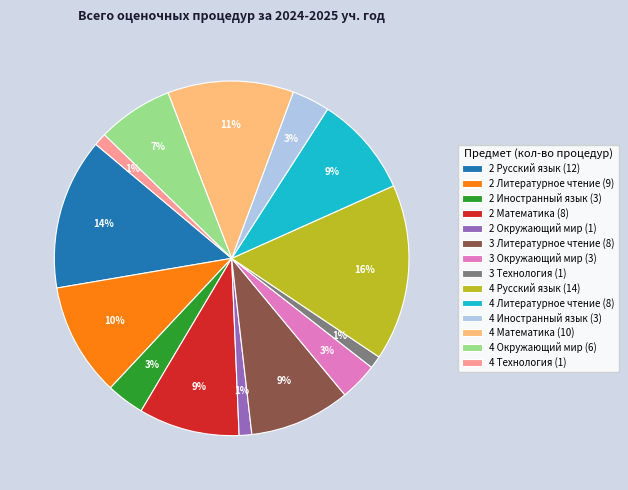

The 4 Окружающий мир slice represents 7% of the pie. True or false?

True